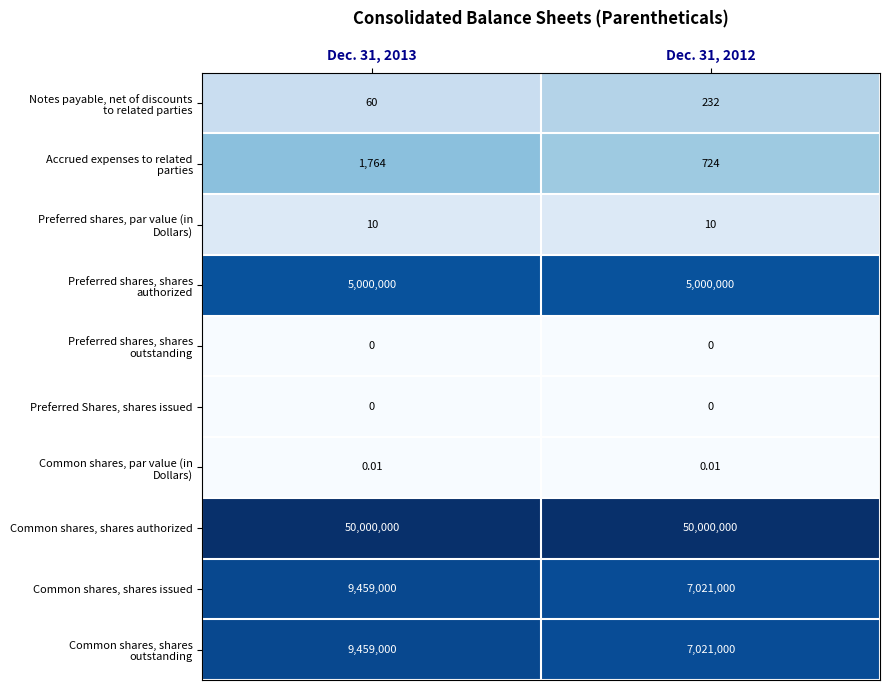

Which series has the largest total across all categories?

Common shares, shares authorized